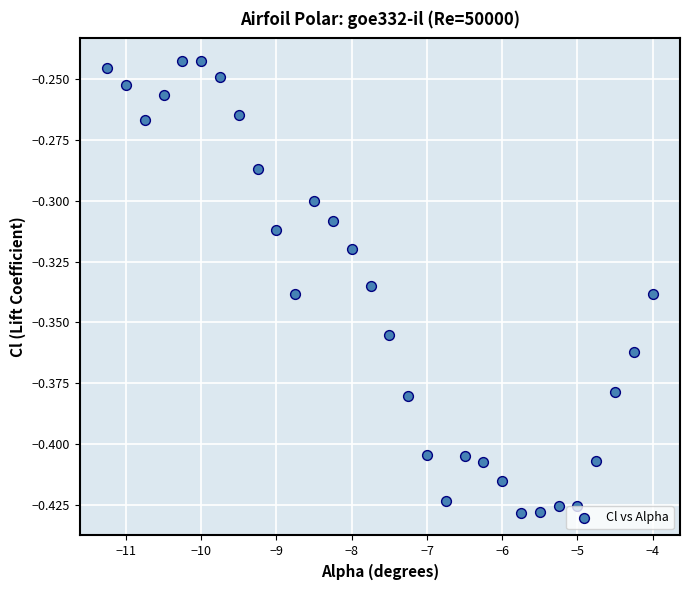

What is the range of X values (max minus min)?

7.2